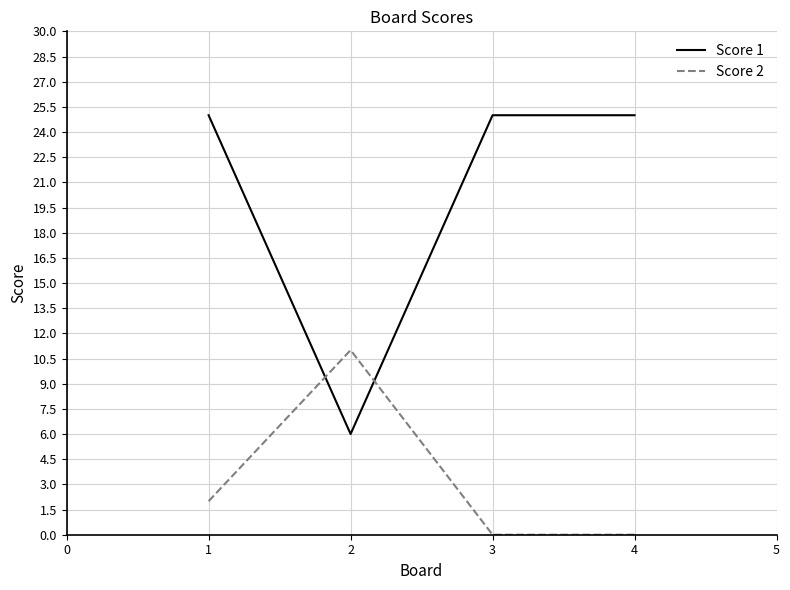

After their last crossing, which series has the higher values: Score 2 or Score 1?

Score 1